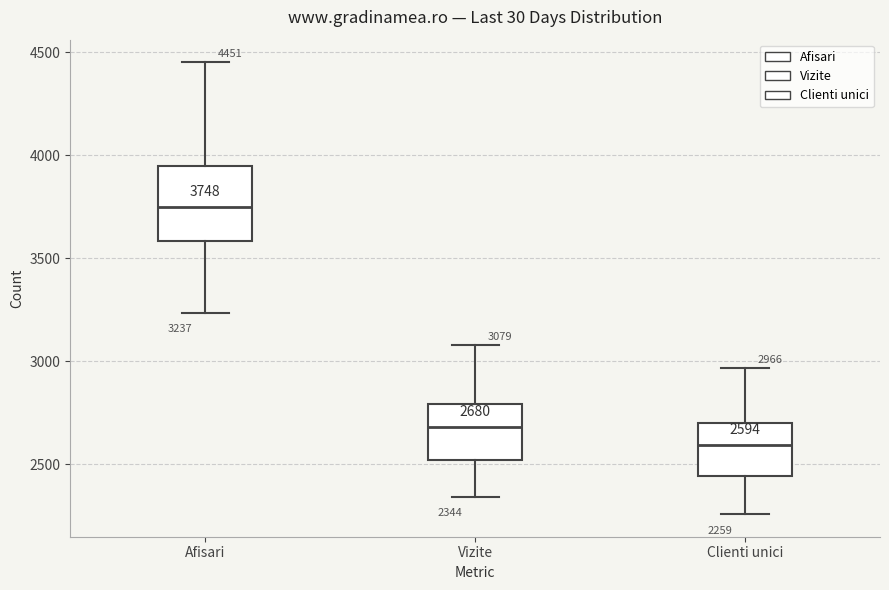

Which box is the tallest, from its lower edge to its upper edge?

Afisari